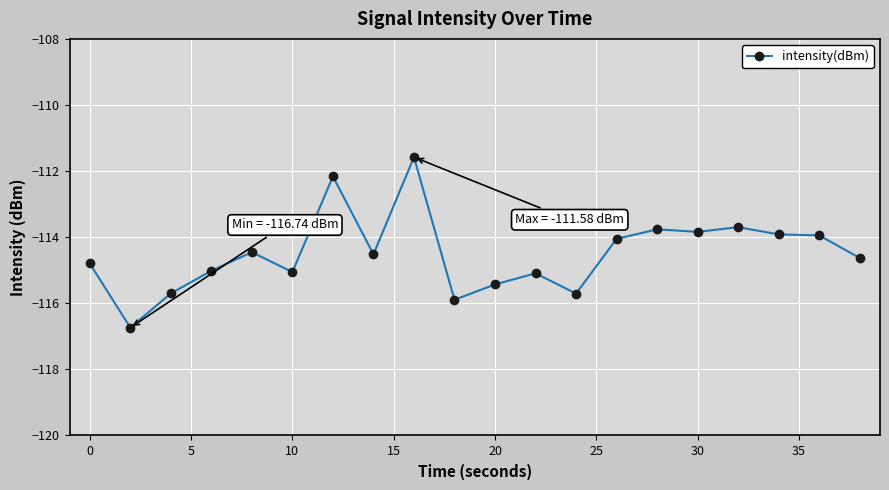

True or false: there are more than 2 points higher than both neighbors.

True